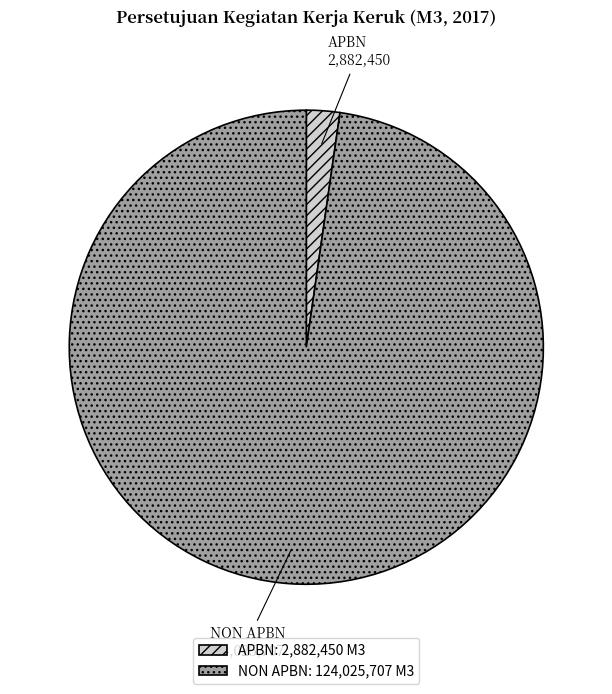

Does APBN account for over 50% of the chart?

No